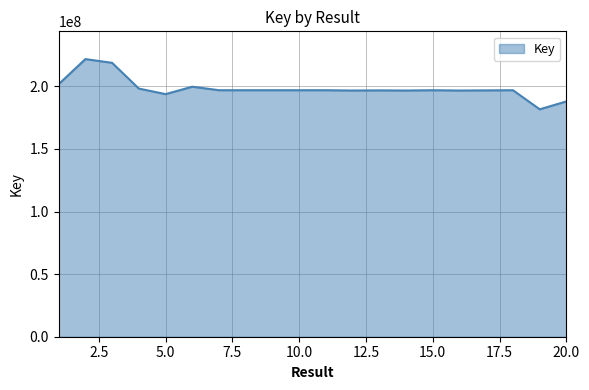

What is the minimum value shown in the chart?

181678704